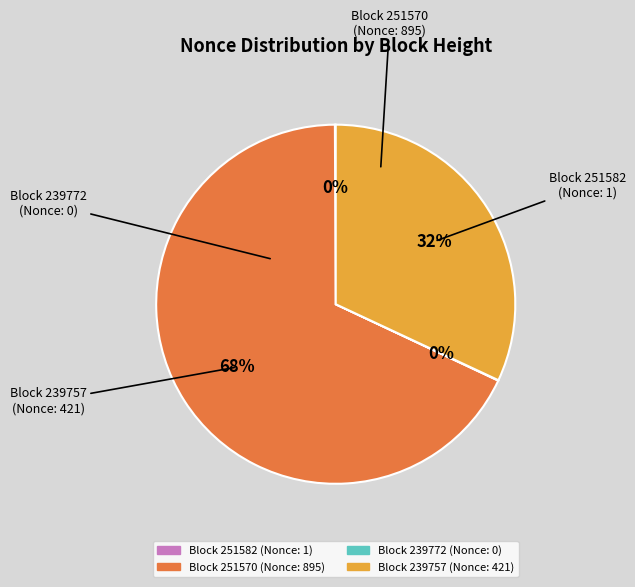

To the nearest percent, what is the difference between the largest and smallest slice percentages?

68%